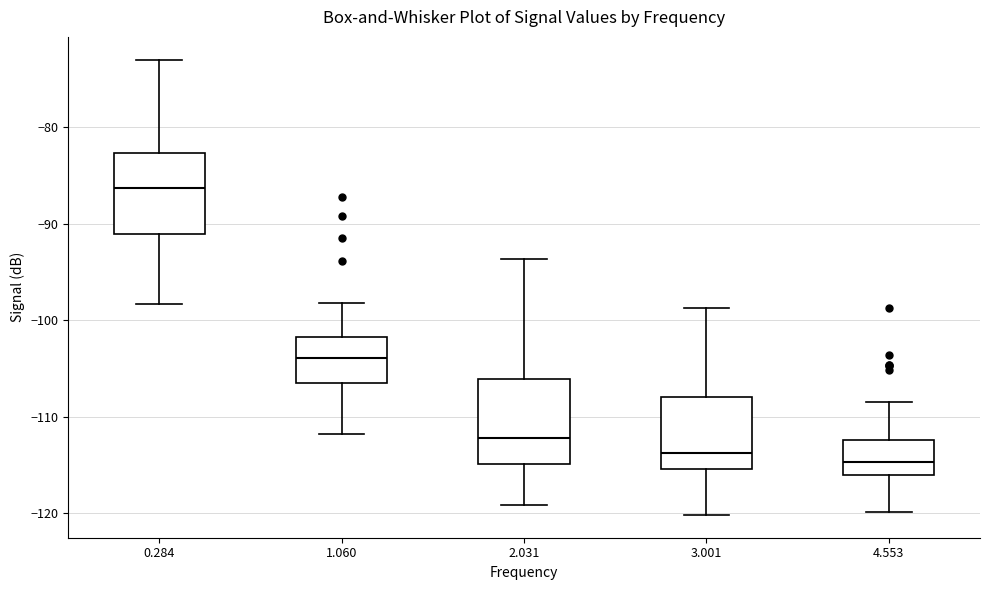

Reading left to right, transcribe this box plot: for each box, give where its median line is, the range the box spans, and where its two whiskers end, as read against the y-axis. The values are not printed on the chart, so give them approximately, as read against the axis.

0.284: median -86, box -91 to -83, whiskers -98 to -73
1.060: median -104, box -107 to -102, whiskers -112 to -98
2.031: median -112, box -115 to -106, whiskers -119 to -94
3.001: median -114, box -115 to -108, whiskers -120 to -99
4.553: median -115, box -116 to -112, whiskers -120 to -108